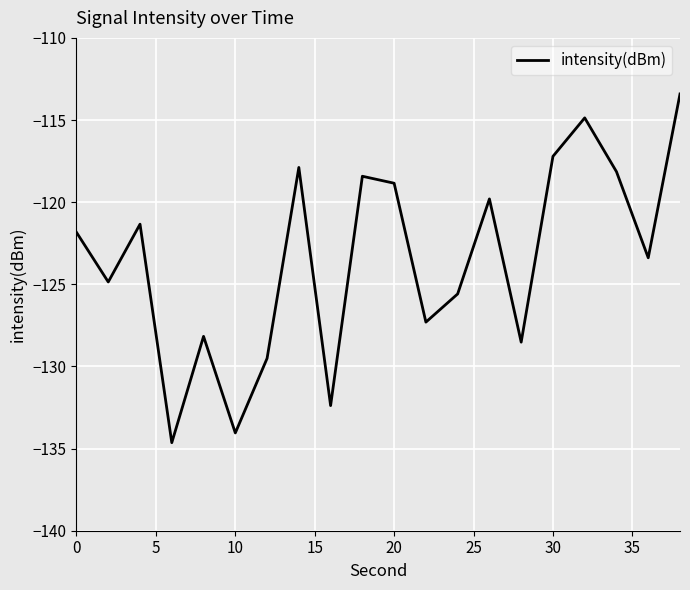

What is the minimum value shown in the chart?

-134.6